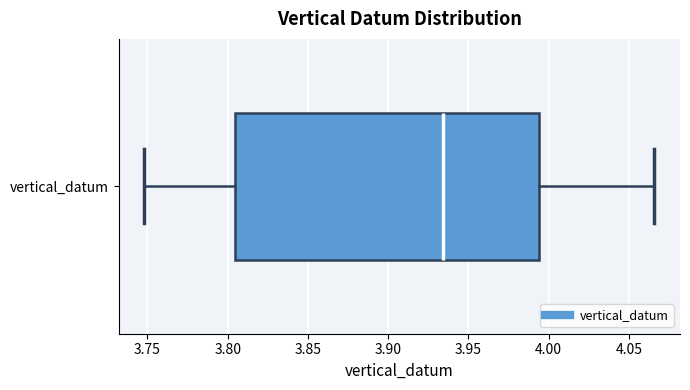

Transcribe this box plot: give where the median line is, the range the box spans, and where the two whiskers end, as read against the x-axis. The values are not printed on the chart, so give them approximately, as read against the axis.

median 3.935, box 3.805 to 3.995, whiskers 3.750 to 4.065